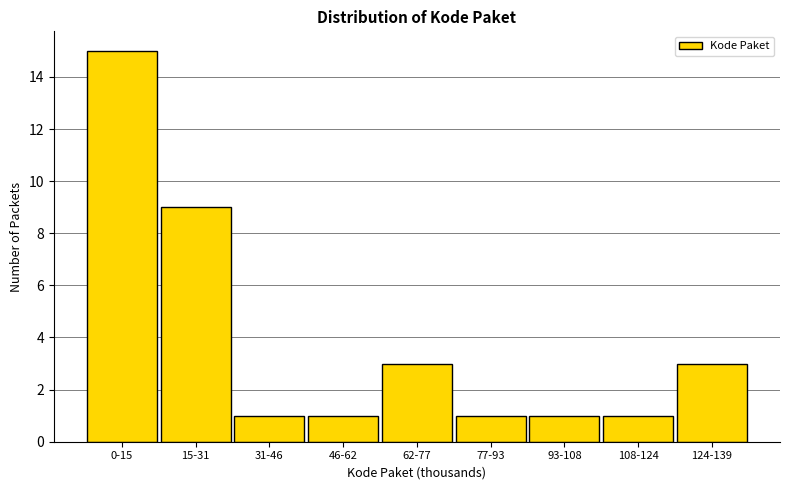

Reading left to right, extract all data points from this chart.

0-15=15	15-31=9	31-46=1	46-62=1	62-77=3	77-93=1	93-108=1	108-124=1	124-139=3